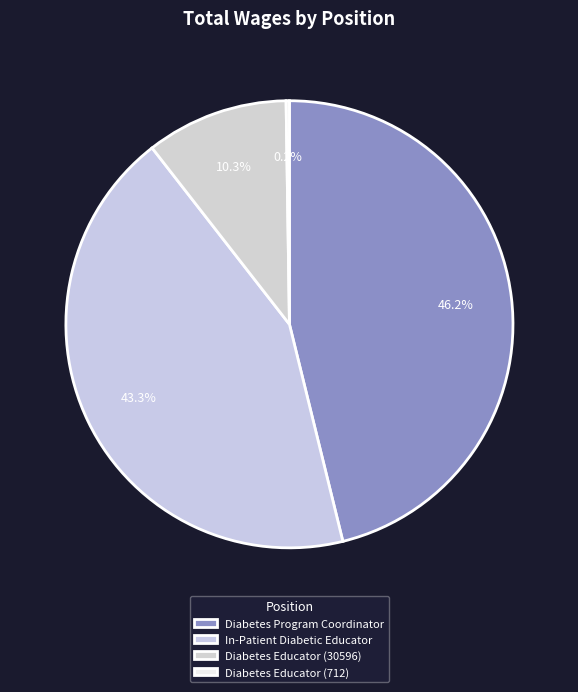

True or false: Diabetes Program Coordinator accounts for 56% of the total.

False